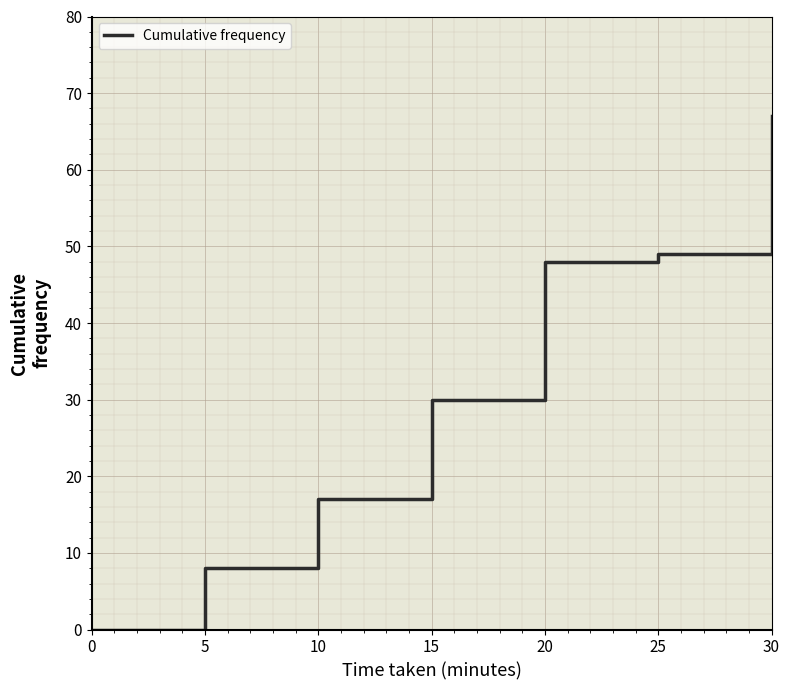

Where is the data nearest to the value 33?

15